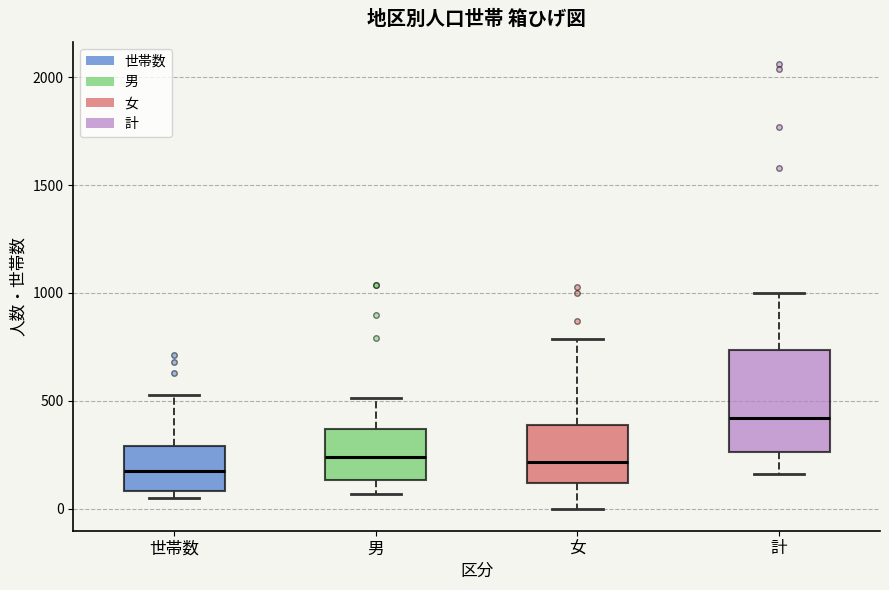

Where is the lower edge of the box for 計 on the y-axis? The values are not printed on the chart, so give them approximately, as read against the axis.

250